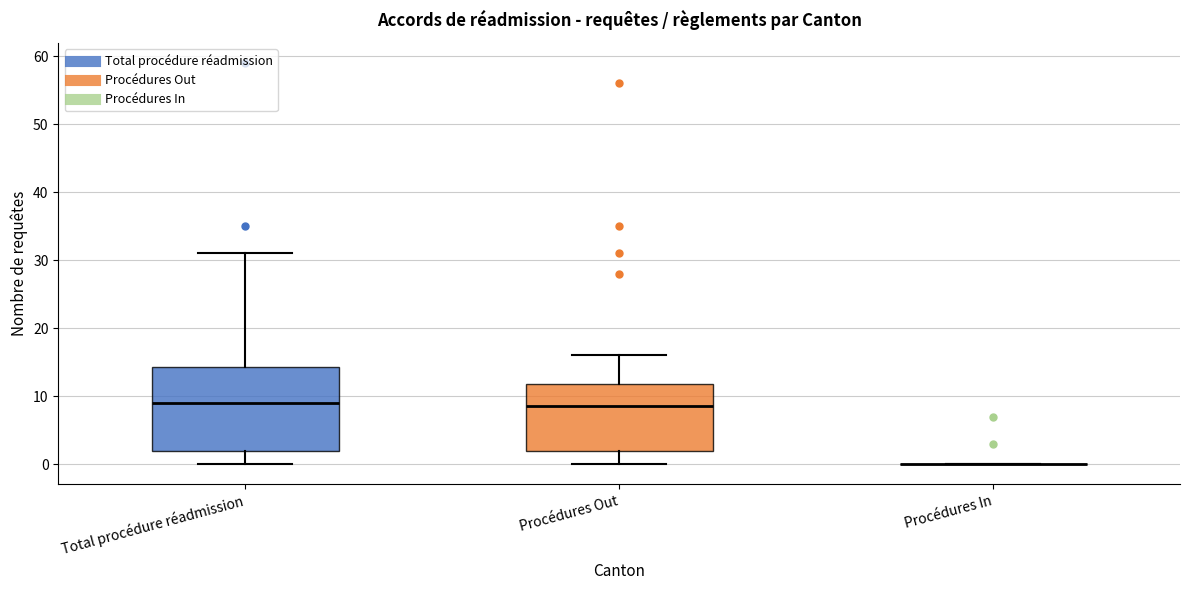

Reading left to right, transcribe this box plot: for each box, give where its median line is, the range the box spans, and where its two whiskers end, as read against the y-axis. The values are not printed on the chart, so give them approximately, as read against the axis.

Total procédure réadmission: median 9, box 2 to 14, whiskers 0 to 31
Procédures Out: median 9, box 2 to 12, whiskers 0 to 16
Procédures In: box collapsed to a line at 0, whiskers 0 to 0